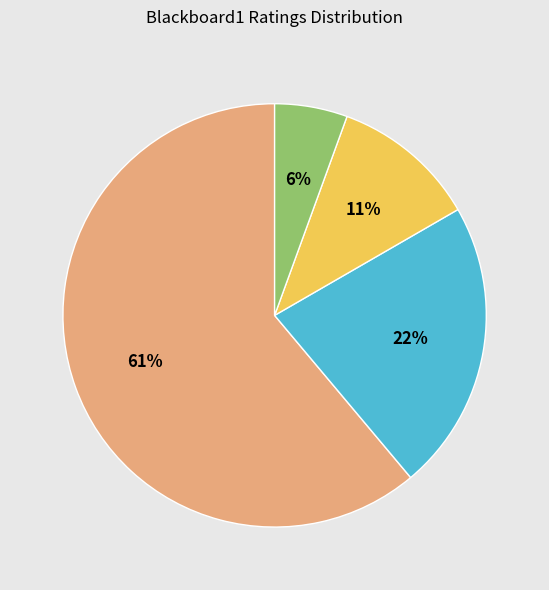

Is there a majority slice in this chart?

Yes